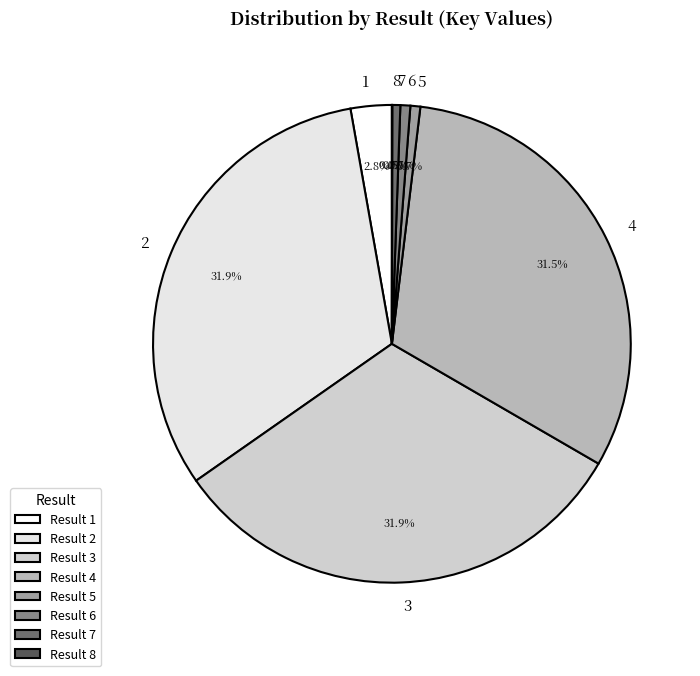

What is the ratio of the value at 1 to the value at 4?

0.1